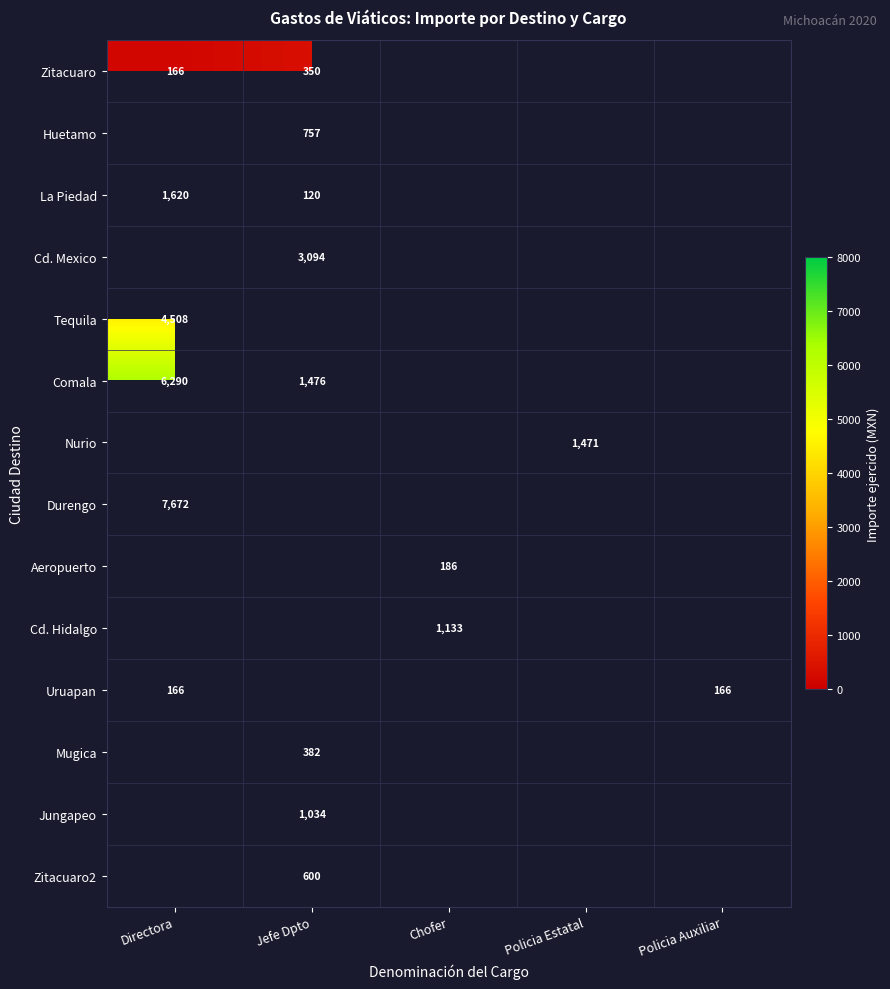

What is the maximum value shown in the chart?

7672.2